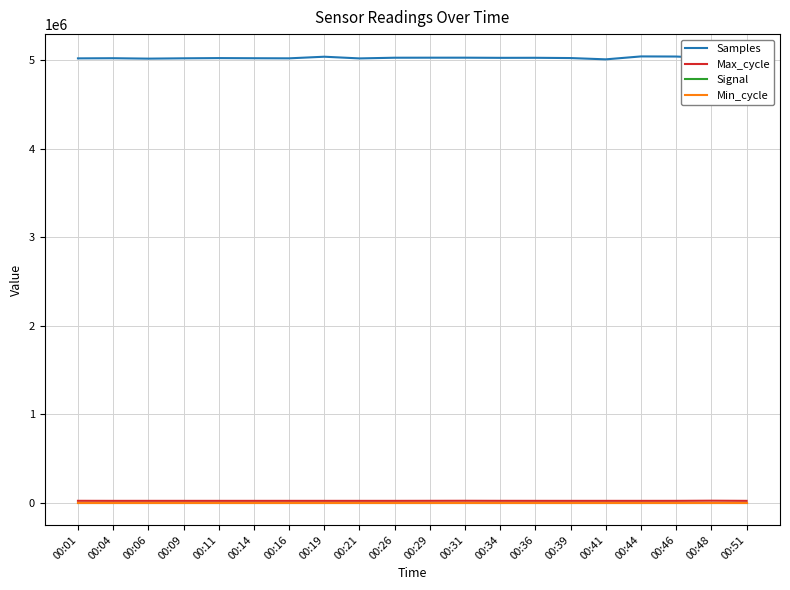

Read the Min_cycle value at 00:39.

28